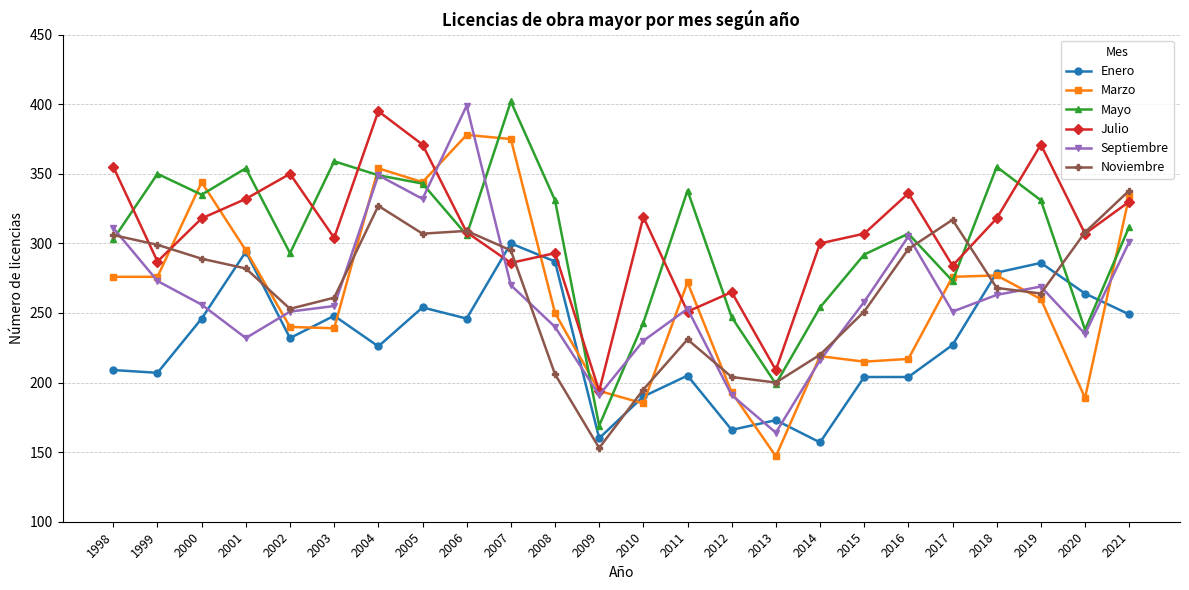

What is the minimum value for Julio?

194